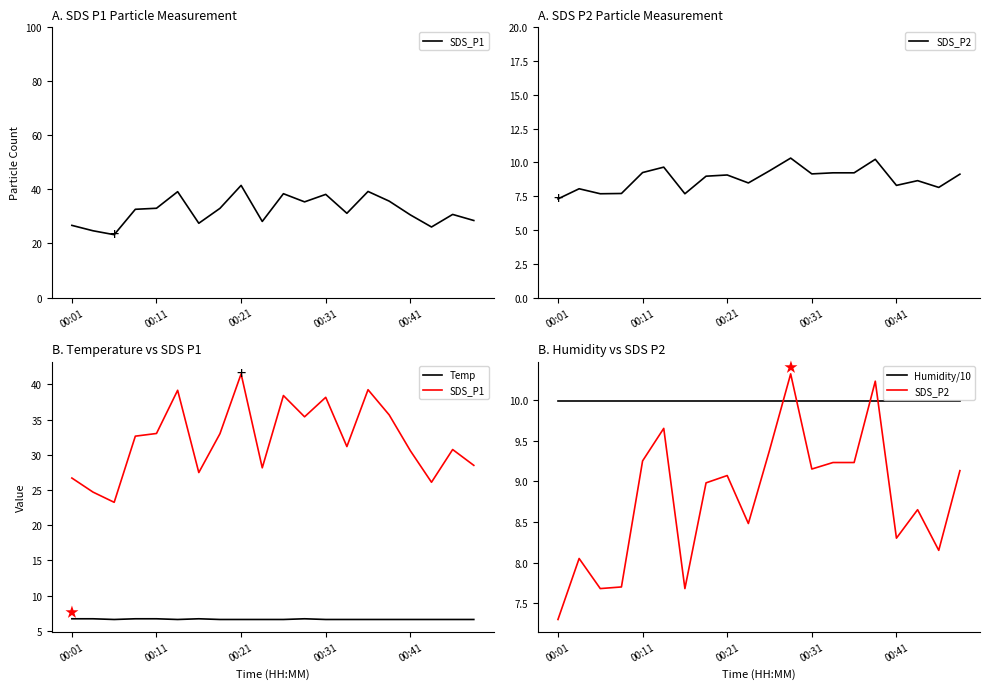

At how many categories does at least one series exceed 24?

19